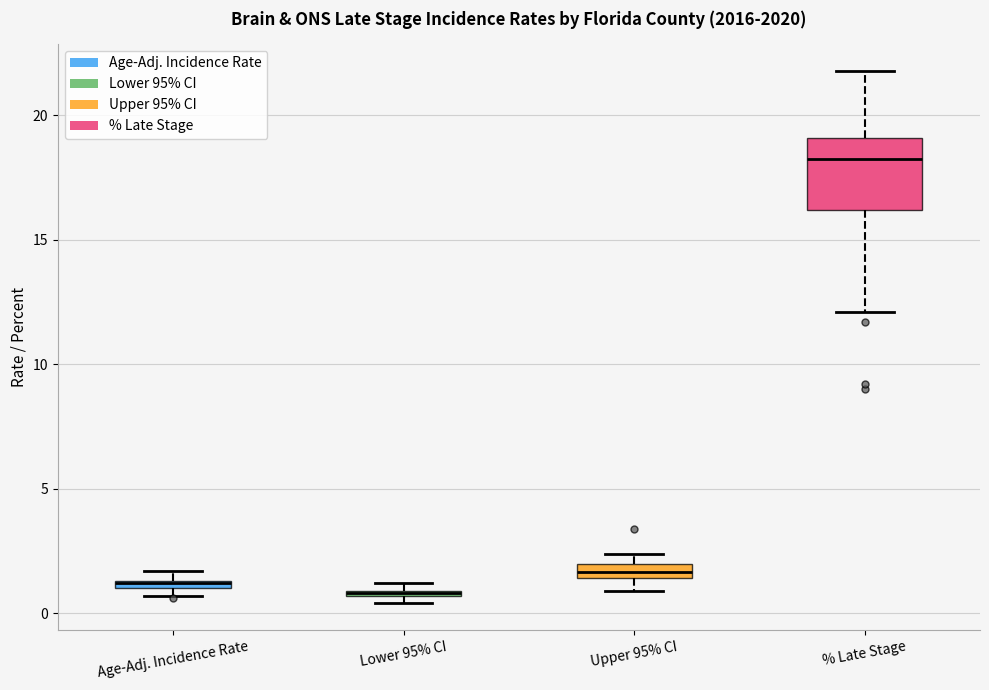

Which box has the highest median line?

% Late Stage